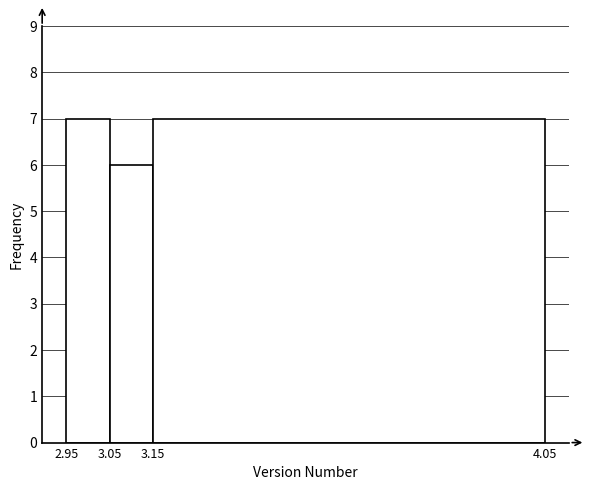

Reading left to right, list every bar in this chart as the range it spans on the x-axis followed by its height. The values are not printed on the chart, so give them approximately, as read against the axis.

2.95 to 3.05: 7
3.05 to 3.15: 6
3.15 to 4.05: 7